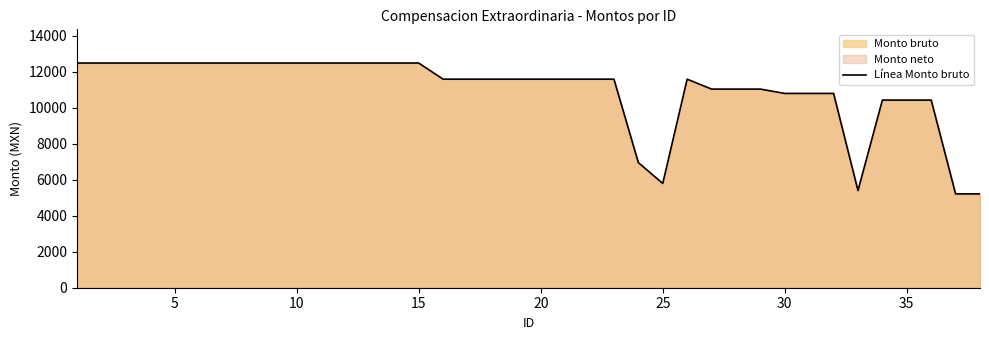

What is the difference between the values at 15 and 35?

2057.5